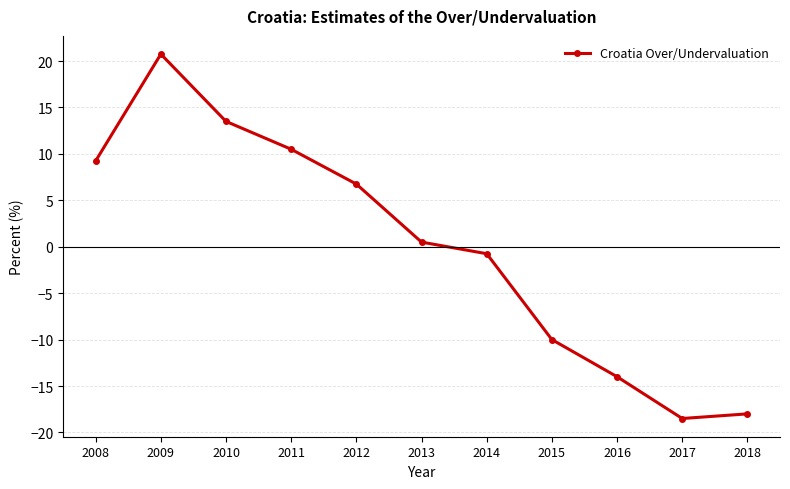

The value at 2017 is -6.6. True or false?

False